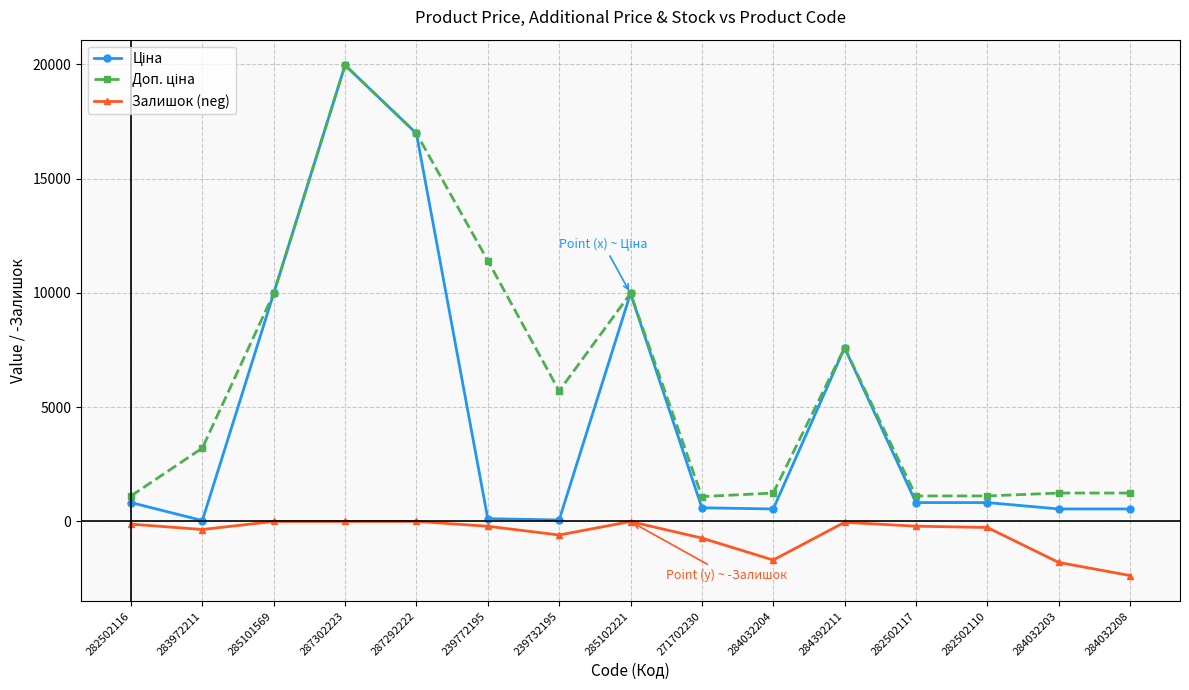

Which label corresponds to the smallest value in the chart?

284032208